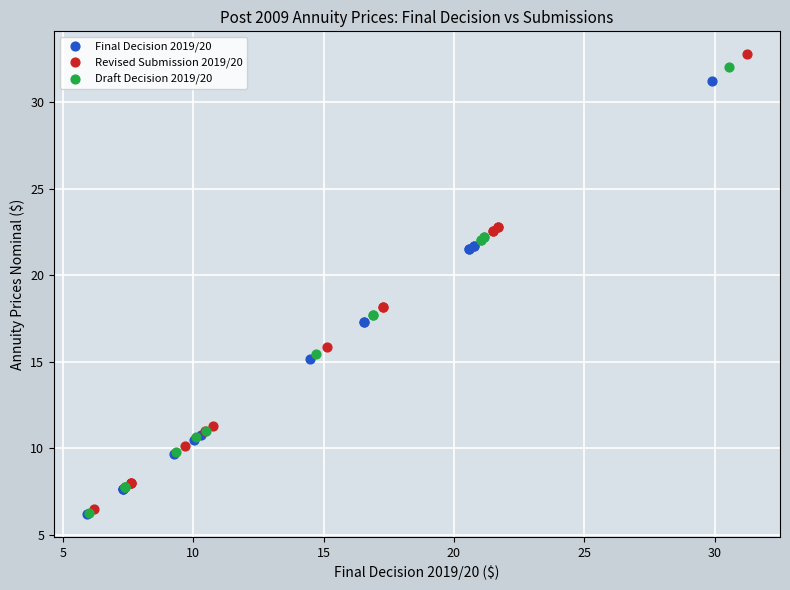

What are all the series names shown in the legend?

Final Decision 2019/20, Revised Submission 2019/20, Draft Decision 2019/20